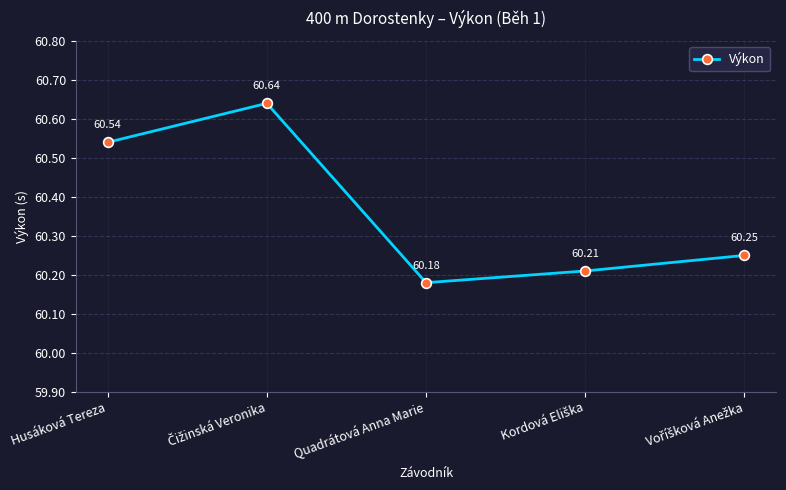

Which label corresponds to the smallest value in the chart?

Quadrátová Anna Marie